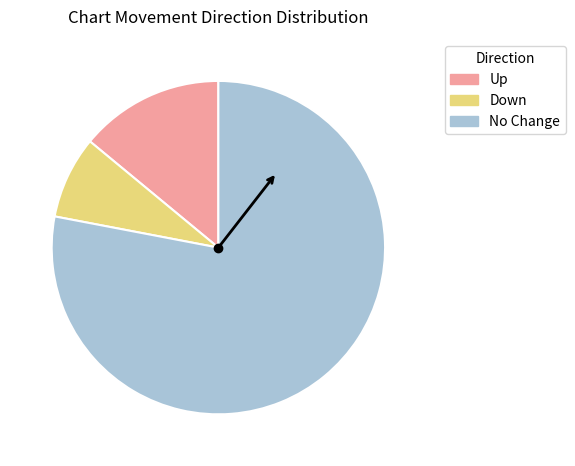

Between Down and Up, which is larger?

Up